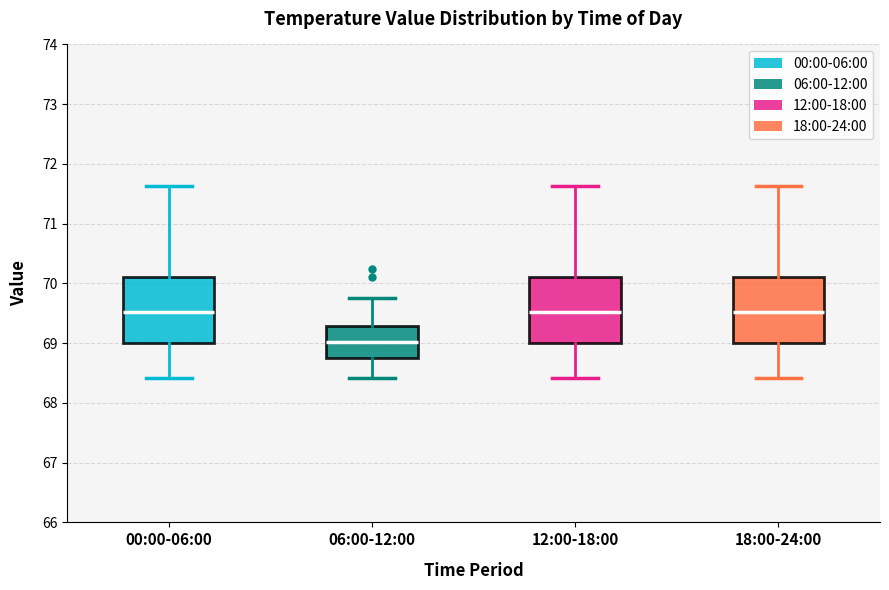

Reading left to right, transcribe this box plot: for each box, give where its median line is, the range the box spans, and where its two whiskers end, as read against the y-axis. The values are not printed on the chart, so give them approximately, as read against the axis.

00:00-06:00: median 69.5, box 69.0 to 70.1, whiskers 68.4 to 71.6
06:00-12:00: median 69.0, box 68.8 to 69.3, whiskers 68.4 to 69.8
12:00-18:00: median 69.5, box 69.0 to 70.1, whiskers 68.4 to 71.6
18:00-24:00: median 69.5, box 69.0 to 70.1, whiskers 68.4 to 71.6